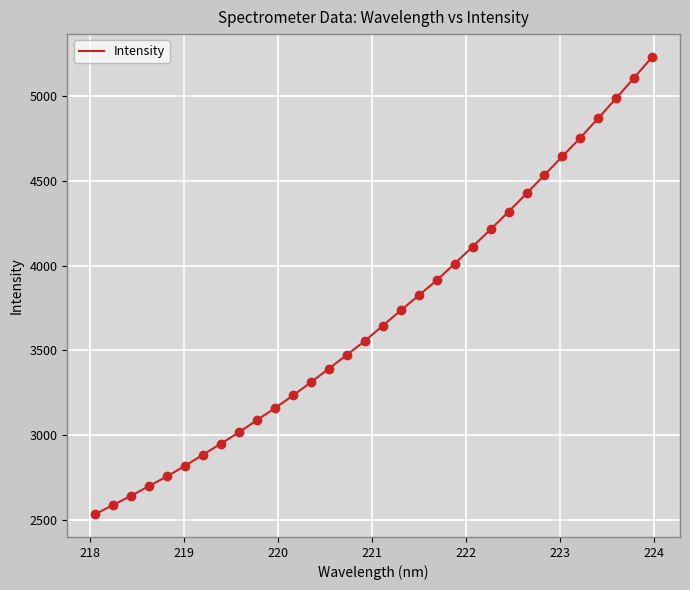

What is the smallest value displayed?

2535.8